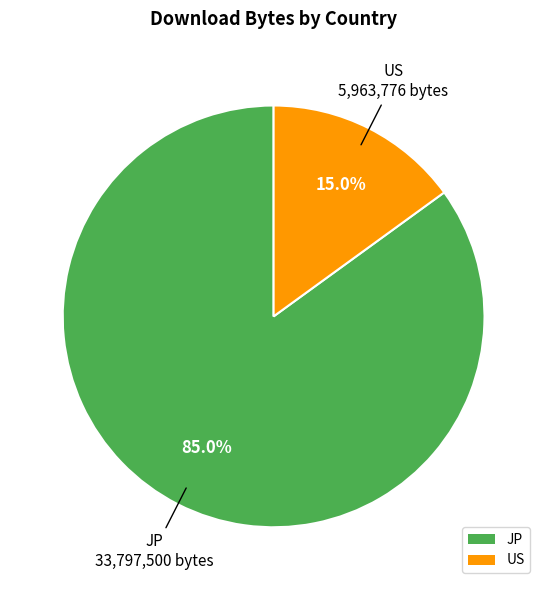

Between US and JP, which is larger?

JP